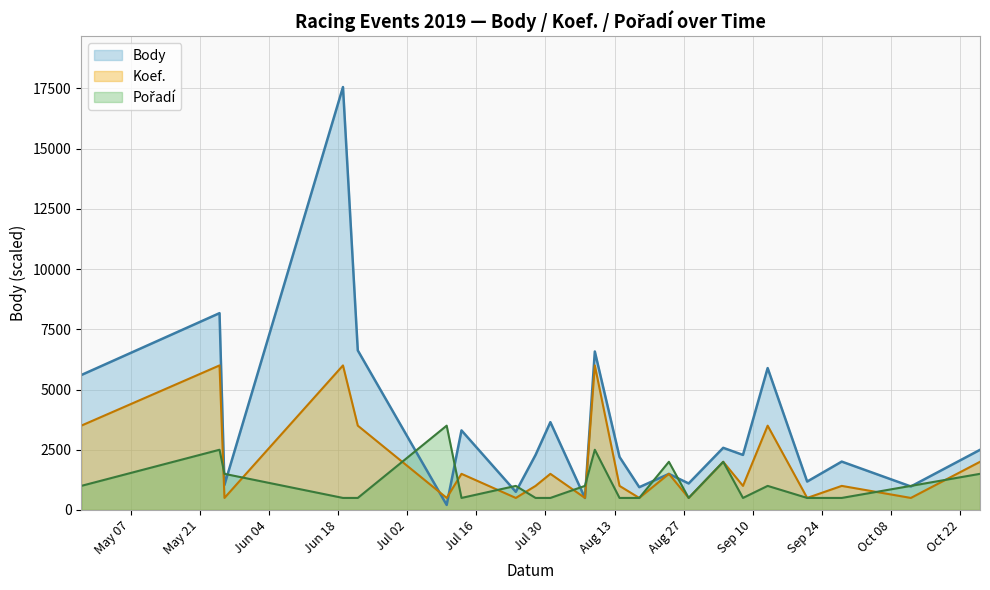

Rank the categories by Koef. value from lowest to highest.

2019-05-26, 2019-07-10, 2019-07-24, 2019-08-07, 2019-08-18, 2019-08-28, 2019-09-21, 2019-10-12, 2019-07-28, 2019-08-14, 2019-09-08, 2019-09-28, 2019-07-13, 2019-07-31, 2019-08-24, 2019-09-04, 2019-10-26, 2019-04-27, 2019-06-22, 2019-09-13, 2019-05-25, 2019-06-19, 2019-08-09